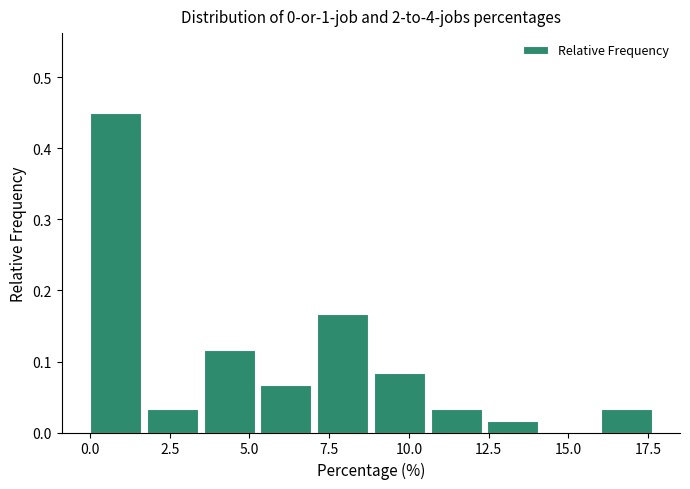

Read against the x-axis, roughly where is the centre of the tallest bar?

1.0